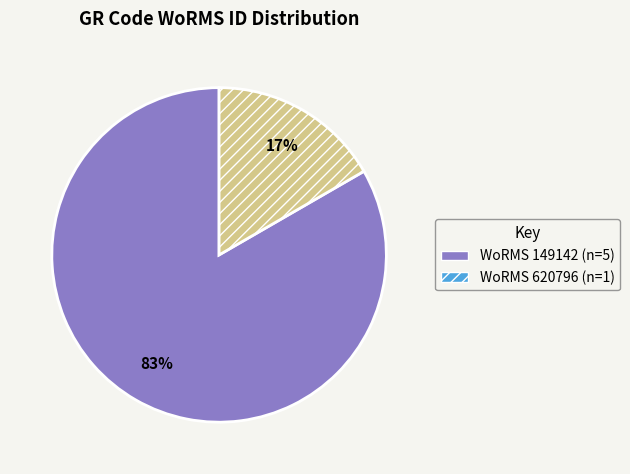

Is there any slice that represents more than half of the pie?

Yes